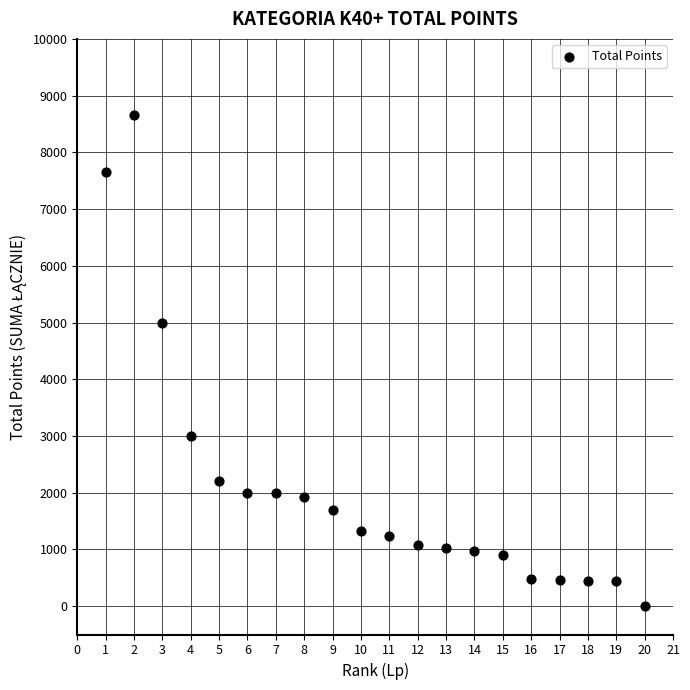

What Y value in the scatter plot is closest to 4330?

5000